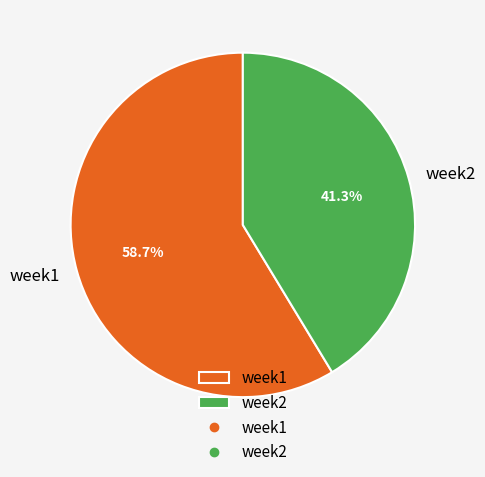

Is there any slice that represents more than half of the pie?

Yes